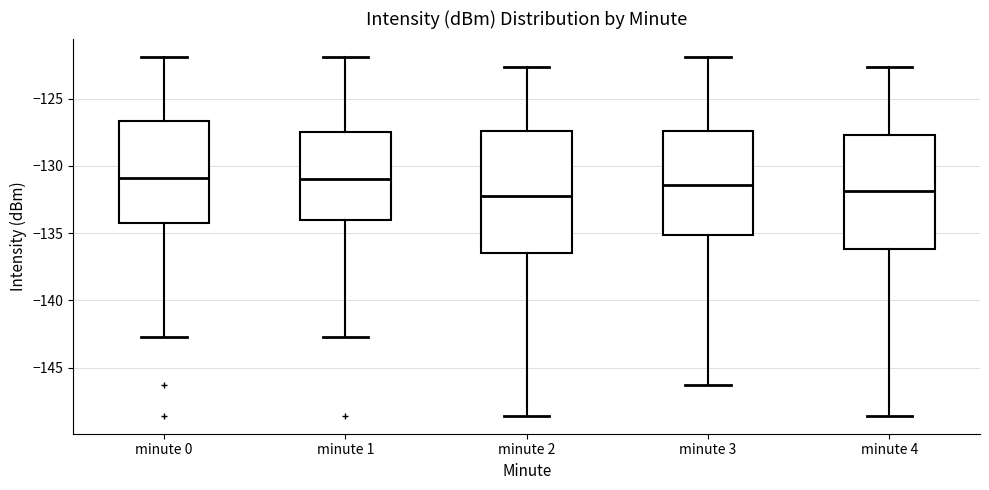

Which box is the tallest, from its lower edge to its upper edge?

minute 2